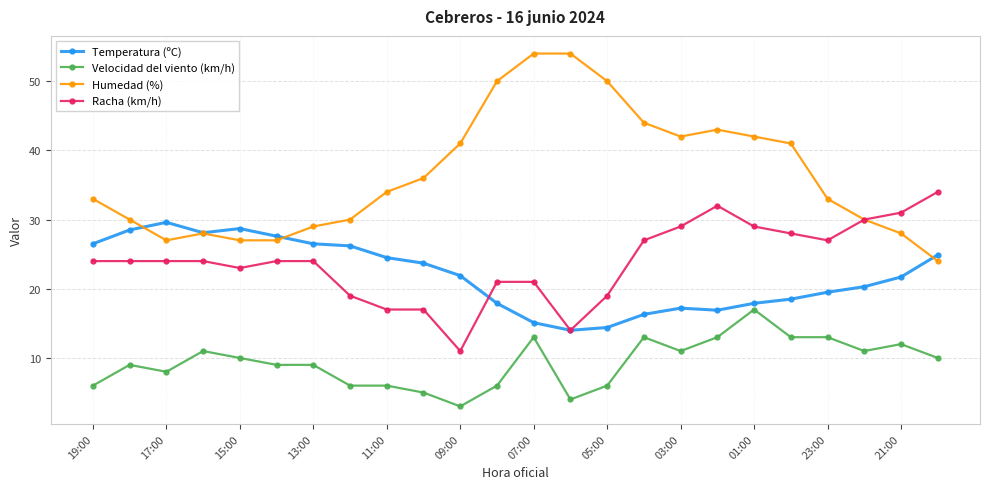

Is this an area chart (filled region under the line)?

No